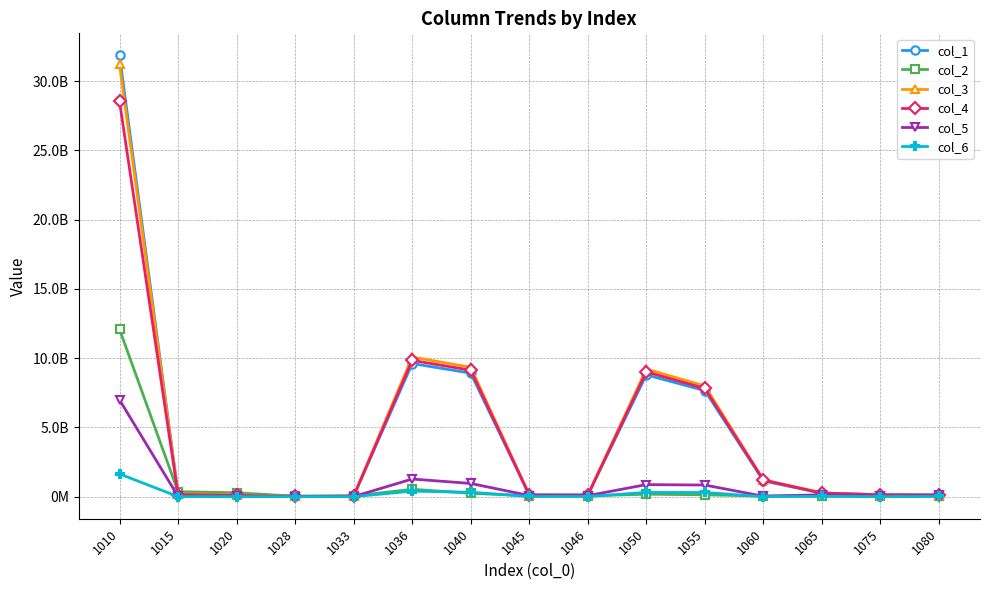

Which series has the largest total across all categories?

col_3